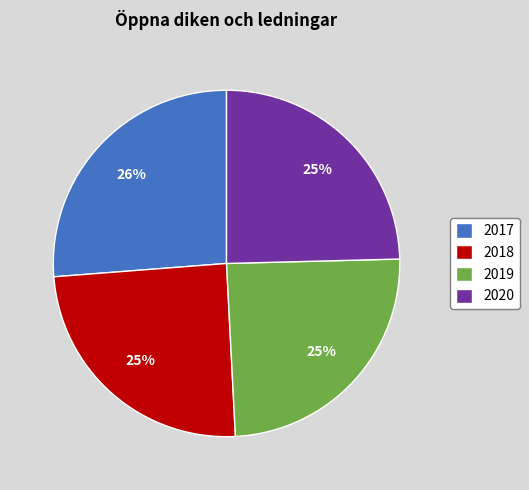

To the nearest percent, what percentage of the pie is 2018?

25%